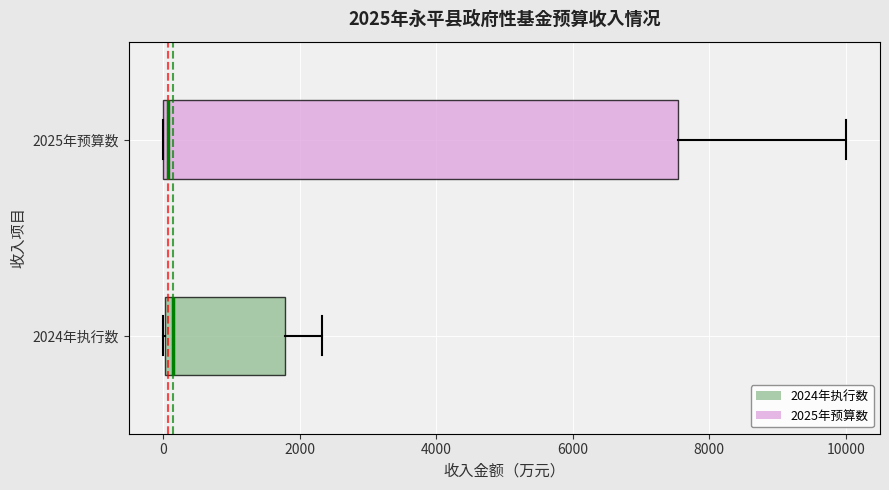

Comparing the boxes themselves (not the whiskers), which one is the widest?

2025年预算数